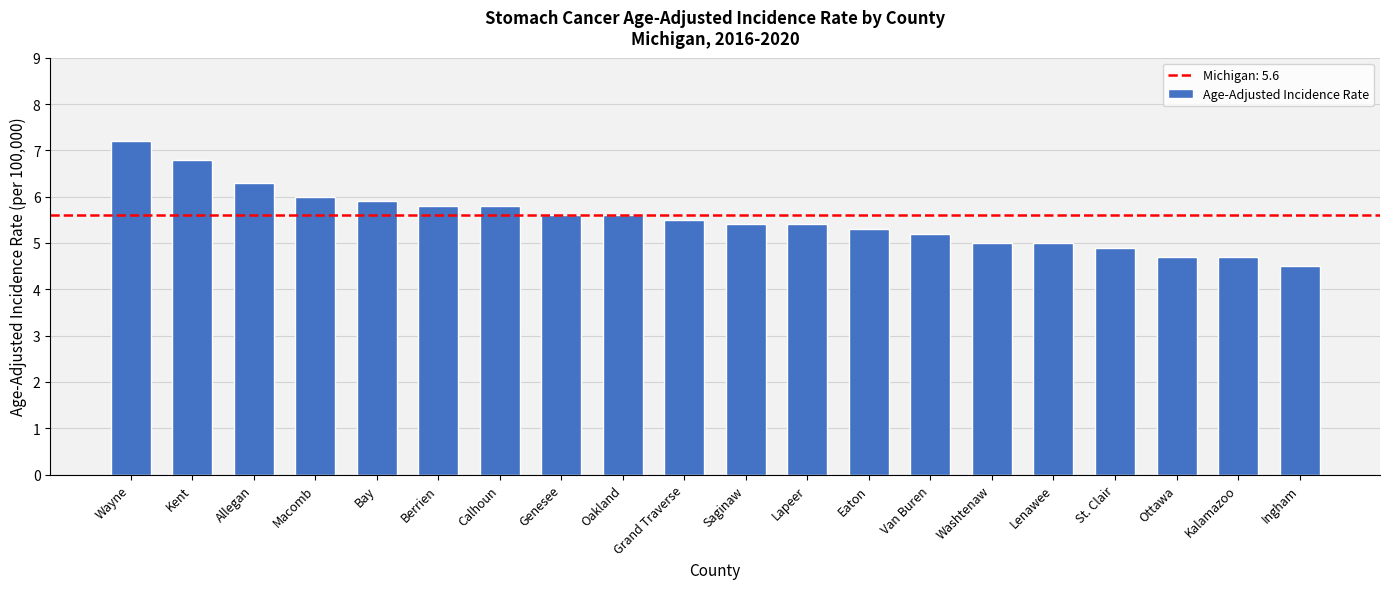

What is the value of the 14th bar from the left?

5.2